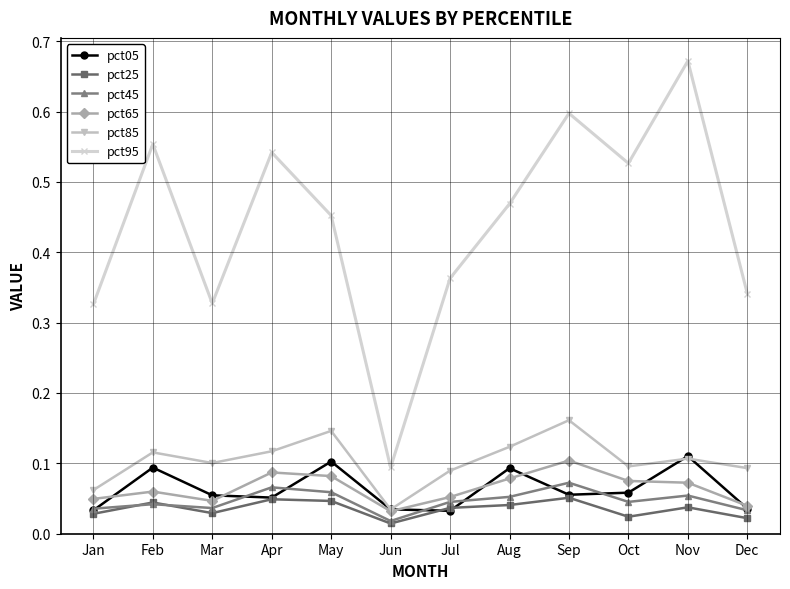

The value of pct95 at Oct is 0.3. True or false?

False